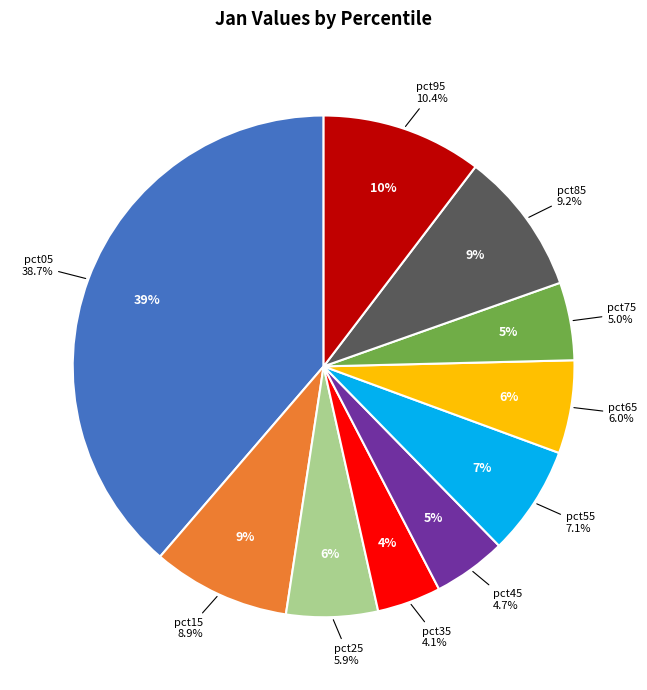

Which slice is the largest?

pct05